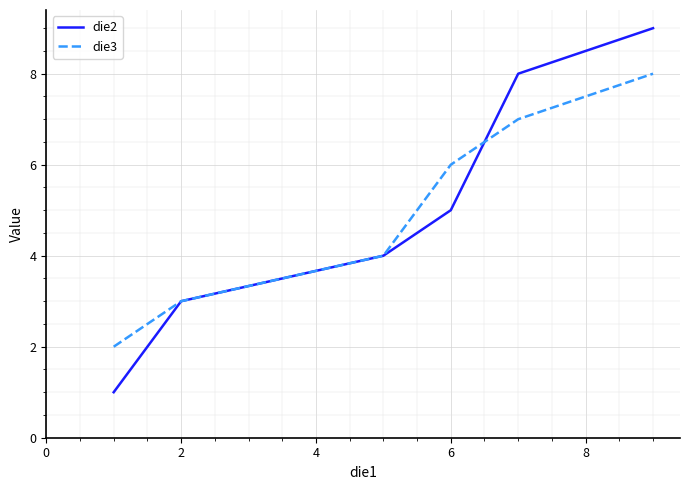

How many values in the die3 series are below 6?

3